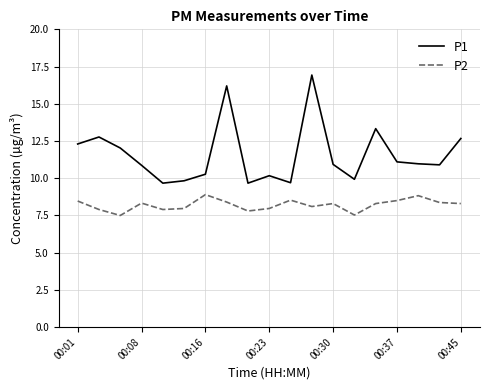

Which series has the largest range (max minus min)?

P1